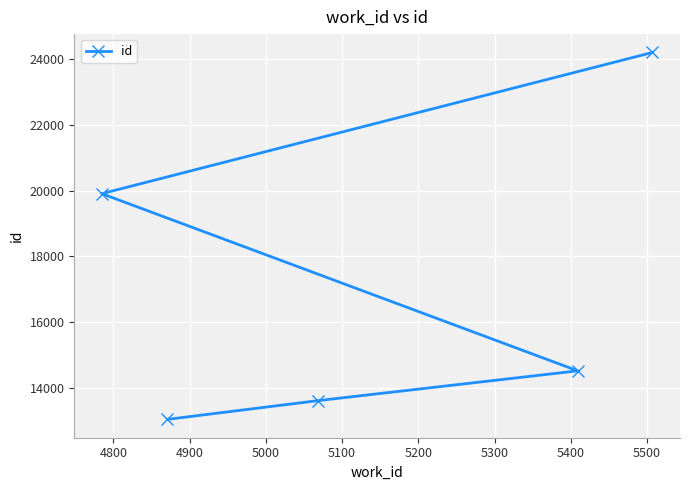

Is this an area chart (filled region under the line)?

No